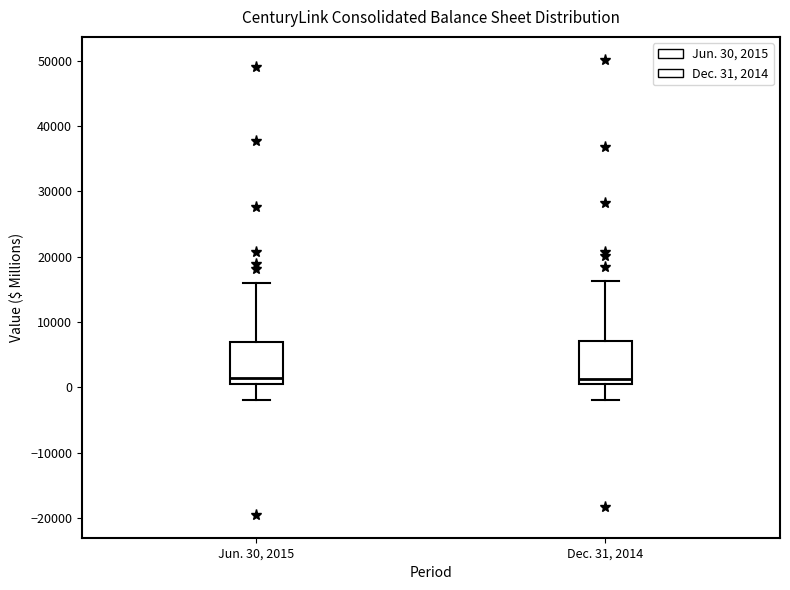

Where does the lower whisker of the box for Jun. 30, 2015 end on the y-axis? The values are not printed on the chart, so give them approximately, as read against the axis.

-2000